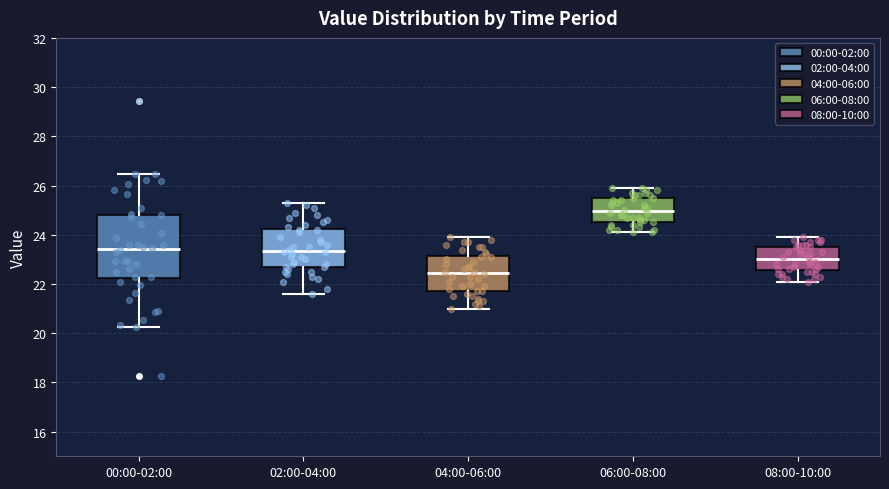

Comparing the boxes themselves (not the whiskers), which one is the tallest?

00:00-02:00